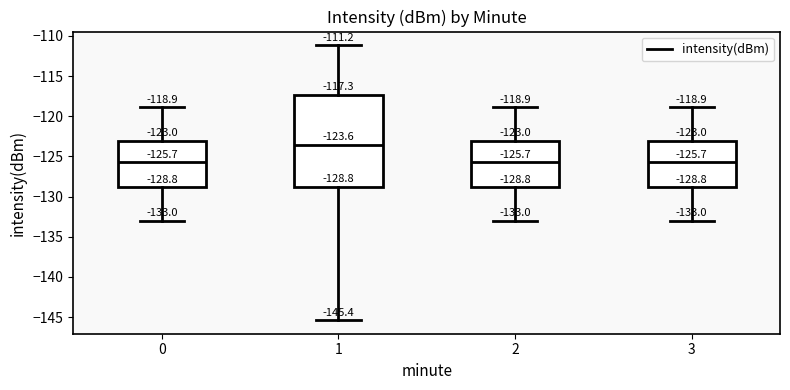

Which box is the tallest, from its lower edge to its upper edge?

1